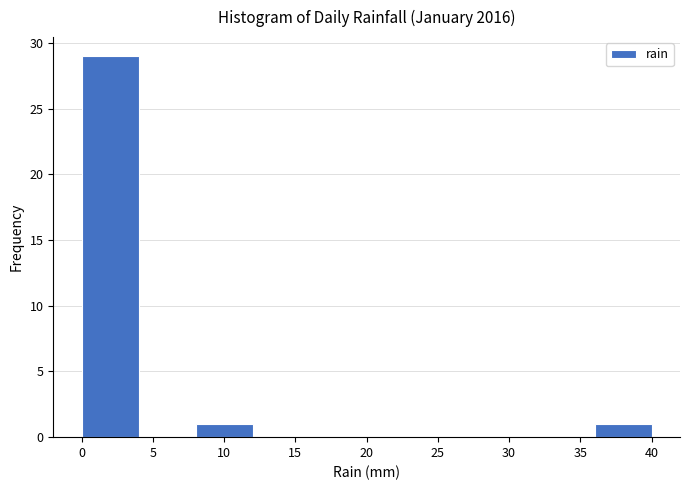

Reading left to right, transcribe this chart: for each bar, give the range it covers on the x-axis and its height. The values are not printed on the chart, so give them approximately, as read against the axis.

0 to 4: 29
4 to 8: 0
8 to 12: 1
12 to 16: 0
16 to 20: 0
20 to 24: 0
24 to 28: 0
28 to 32: 0
32 to 36: 0
36 to 40: 1